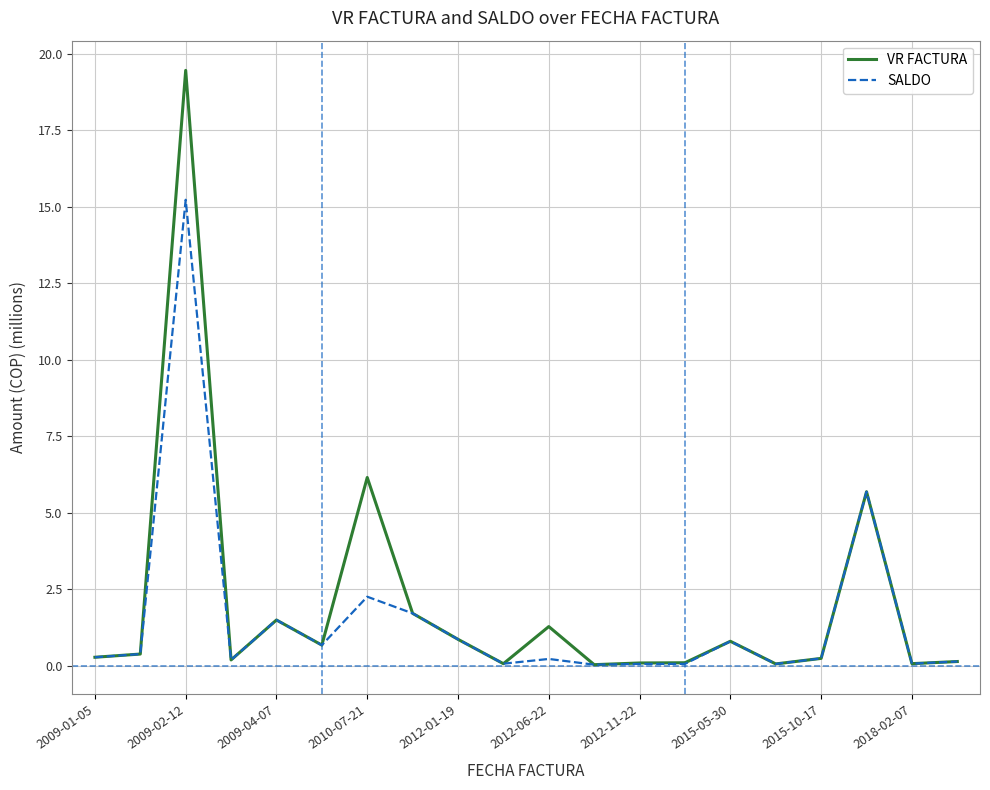

Does the chart have visible grid lines?

Yes